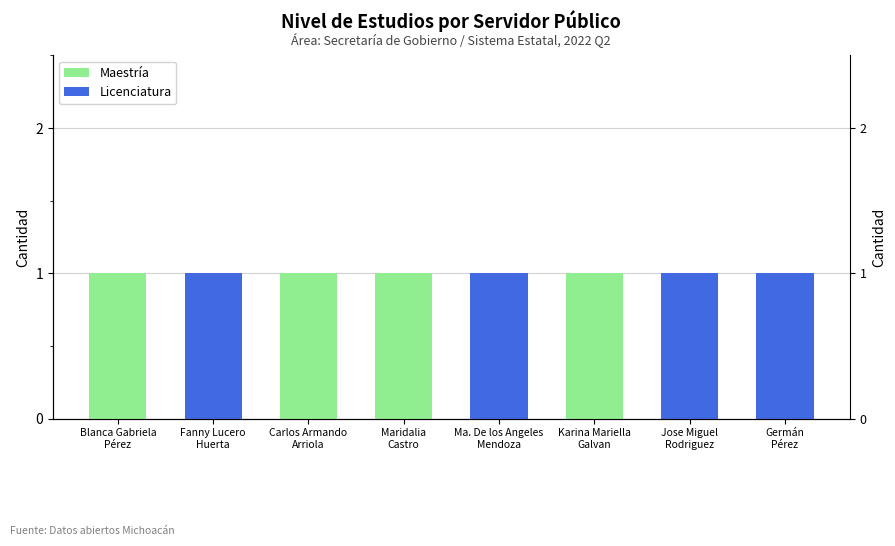

What position from the left is Ma. De los Angeles
Mendoza?

5